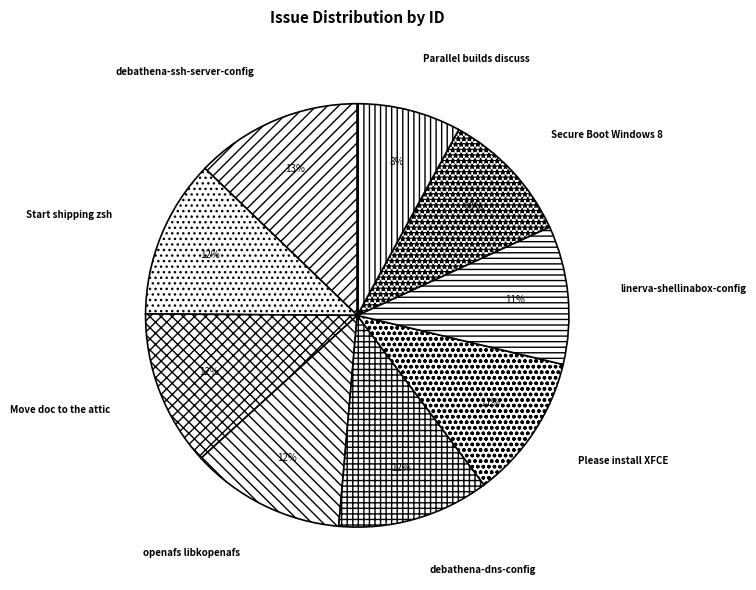

Do Please install XFCE and openafs libkopenafs together represent more than half of the pie?

No